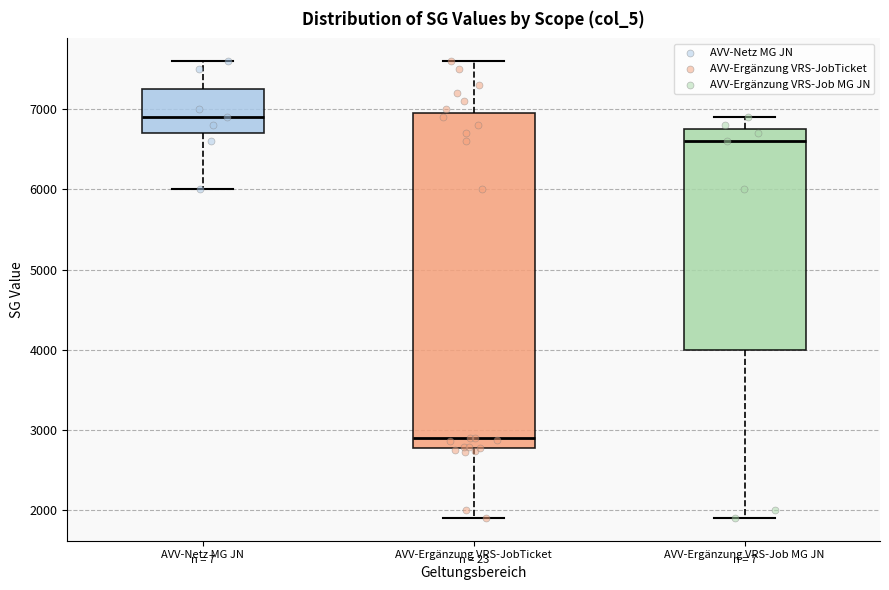

Where does the median line of the box for AVV-Ergänzung VRS-JobTicket sit on the y-axis? The values are not printed on the chart, so give them approximately, as read against the axis.

2900